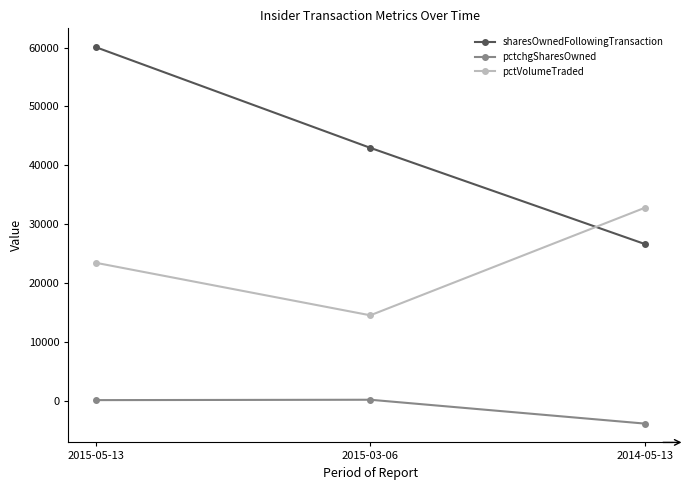

What is the value of the pctchgSharesOwned point at the 2nd from the left?

146